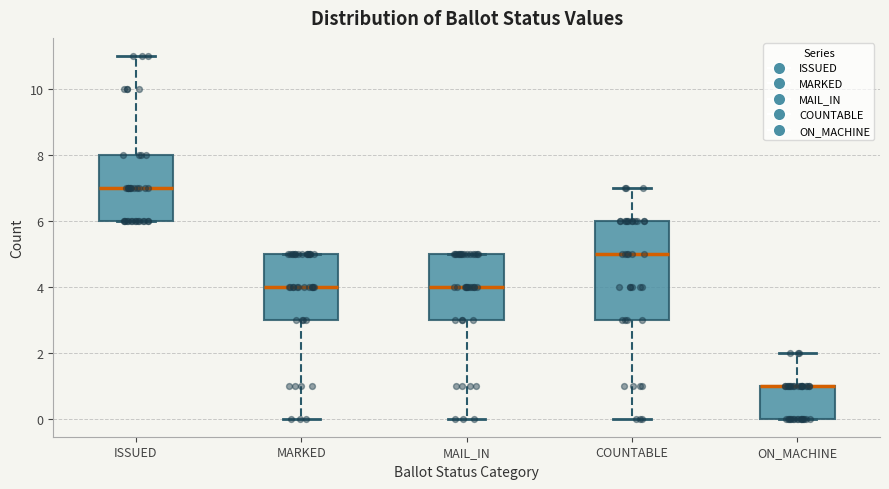

Reading left to right, read every box against the y-axis: the position of its median line, the range the box covers, and the ends of its whiskers. The values are not printed on the chart, so give them approximately, as read against the axis.

ISSUED: median 7, box 6 to 8, whiskers 6 to 11
MARKED: median 4, box 3 to 5, whiskers 0 to 5
MAIL_IN: median 4, box 3 to 5, whiskers 0 to 5
COUNTABLE: median 5, box 3 to 6, whiskers 0 to 7
ON_MACHINE: median 1 (drawn on the box's upper edge), box 0 to 1, whiskers 0 to 2